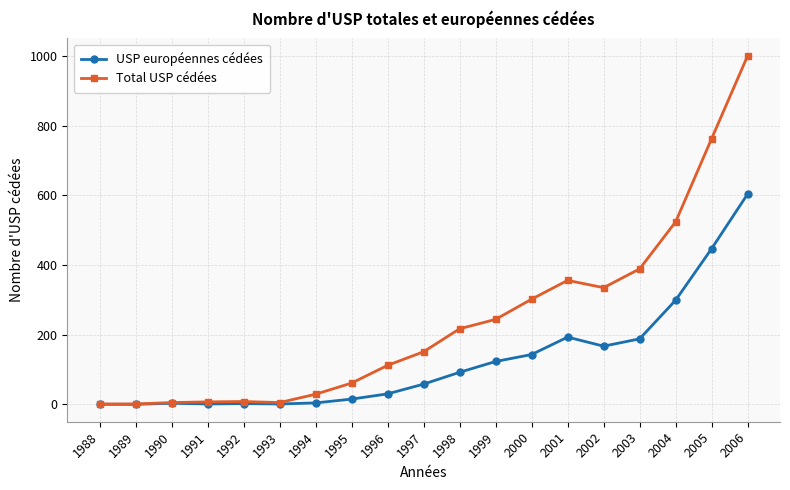

How many lines are shown in the chart?

2